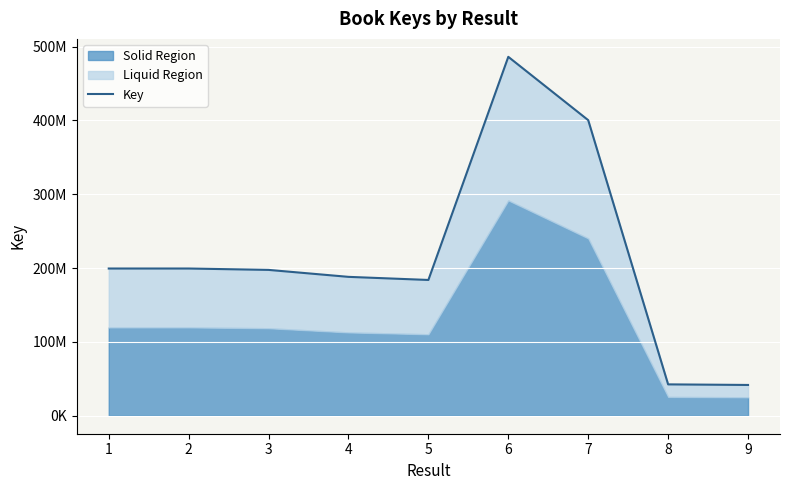

Which label corresponds to the smallest value in the chart?

9